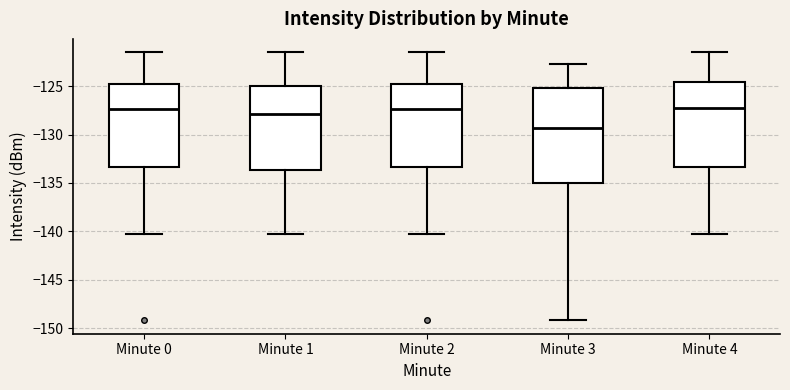

Reading left to right, transcribe this box plot: for each box, give where its median line is, the range the box spans, and where its two whiskers end, as read against the y-axis. The values are not printed on the chart, so give them approximately, as read against the axis.

Minute 0: median -127.5, box -133.5 to -125.0, whiskers -140.5 to -121.5
Minute 1: median -128.0, box -133.5 to -125.0, whiskers -140.5 to -121.5
Minute 2: median -127.5, box -133.5 to -125.0, whiskers -140.5 to -121.5
Minute 3: median -129.5, box -135.0 to -125.0, whiskers -149.0 to -123.0
Minute 4: median -127.5, box -133.5 to -124.5, whiskers -140.5 to -121.5